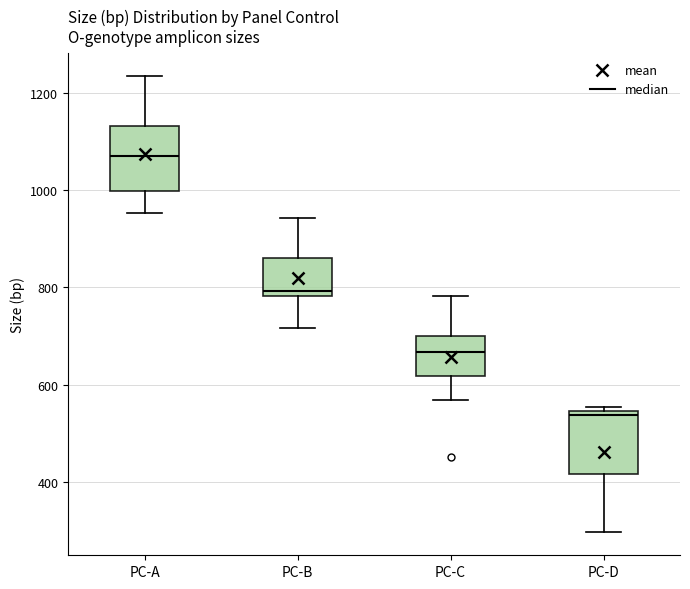

Reading left to right, read every box against the y-axis: the position of its median line, the range the box covers, and the ends of its whiskers. The values are not printed on the chart, so give them approximately, as read against the axis.

PC-A: median 1080, box 1000 to 1140, whiskers 960 to 1240
PC-B: median 800, box 780 to 860, whiskers 720 to 940
PC-C: median 660, box 620 to 700, whiskers 560 to 780
PC-D: median 540 (just below the box's upper edge), box 420 to 540, whiskers 300 to 560